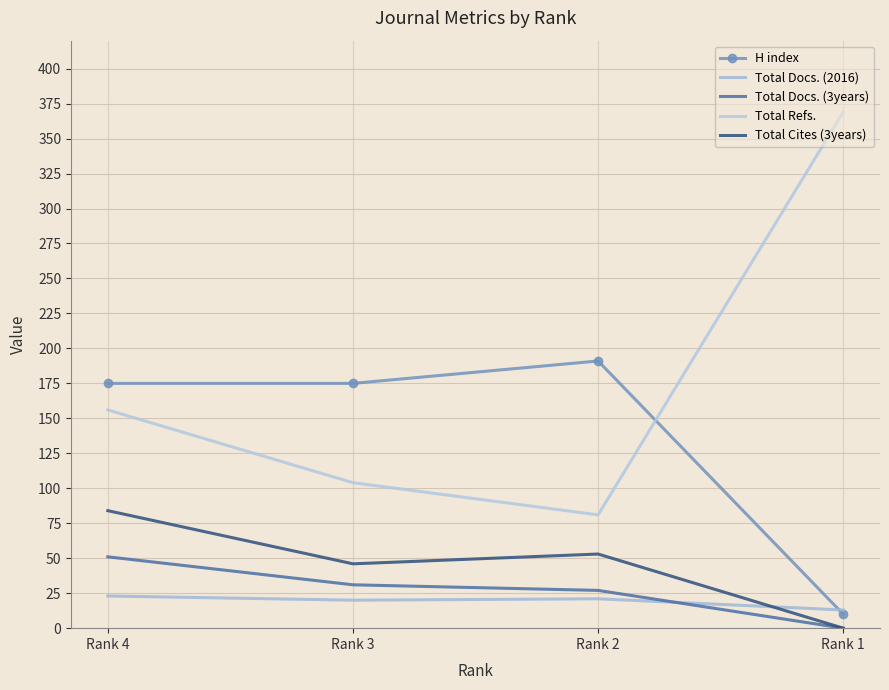

What are all the series names shown in the legend?

H index, Total Docs. (2016), Total Docs. (3years), Total Refs., Total Cites (3years)